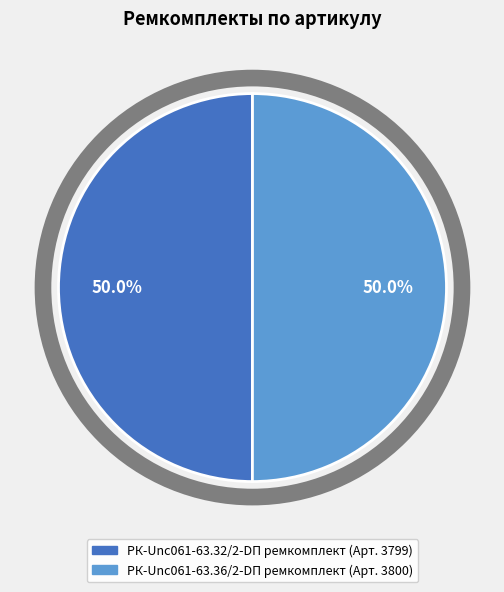

How much of the chart is everything except РК-Unc061-63.32/2-DП ремкомплект?

50.0%